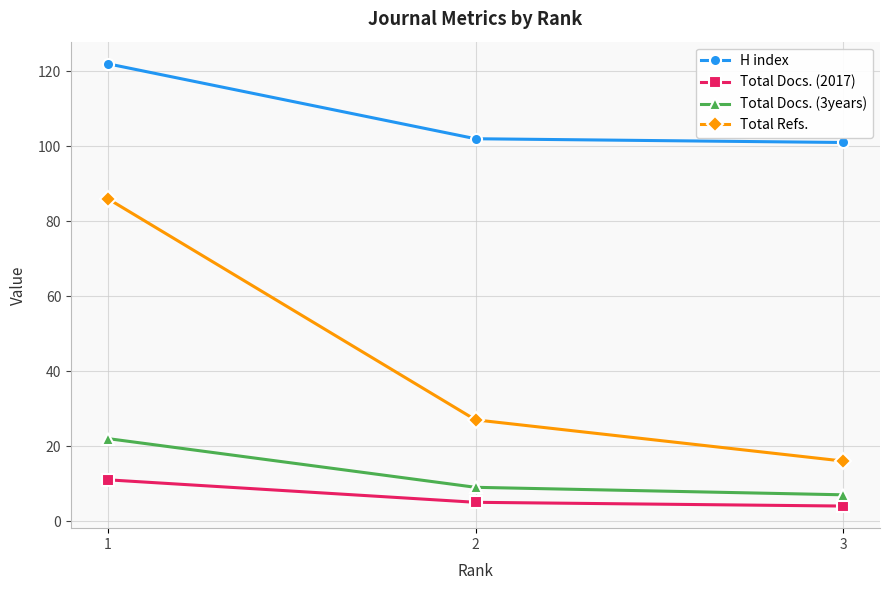

Is it true that Total Docs. (3years) equals 13 at 2?

False